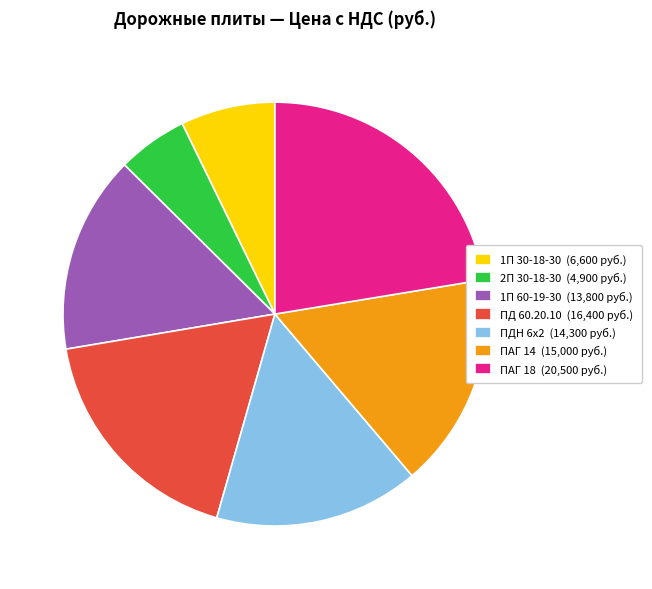

Is the sum of ПД 60.20.10 (16,400 руб.) and 1П 30-18-30 (6,600 руб.) greater than half?

No